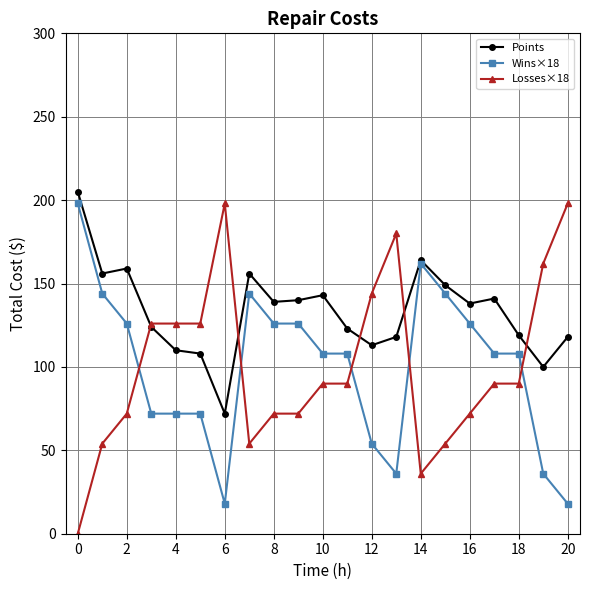

What is the maximum value shown in the chart?

205